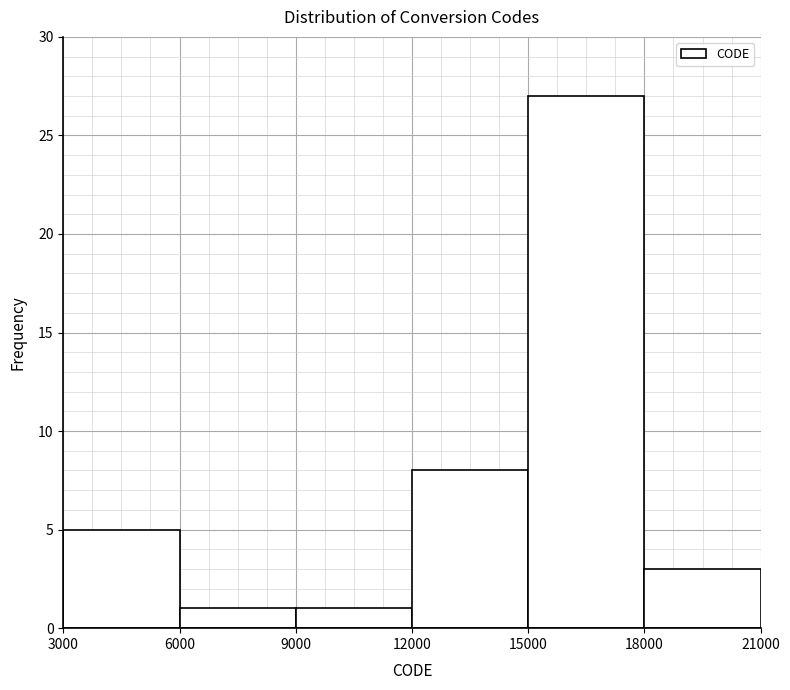

Reading left to right, transcribe this chart: for each bar, give the range it covers on the x-axis and its height. The values are not printed on the chart, so give them approximately, as read against the axis.

3000 to 6000: 5
6000 to 9000: 1
9000 to 12000: 1
12000 to 15000: 8
15000 to 18000: 27
18000 to 21000: 3